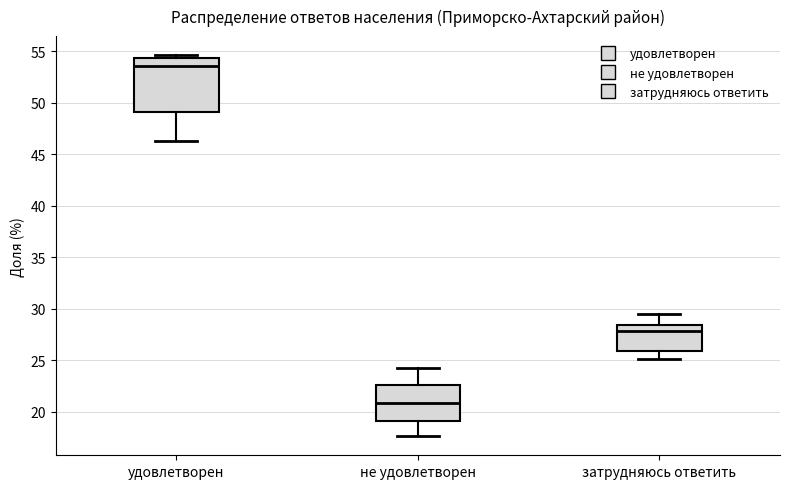

Where is the lower edge of the box for затрудняюсь ответить on the y-axis? The values are not printed on the chart, so give them approximately, as read against the axis.

26.0